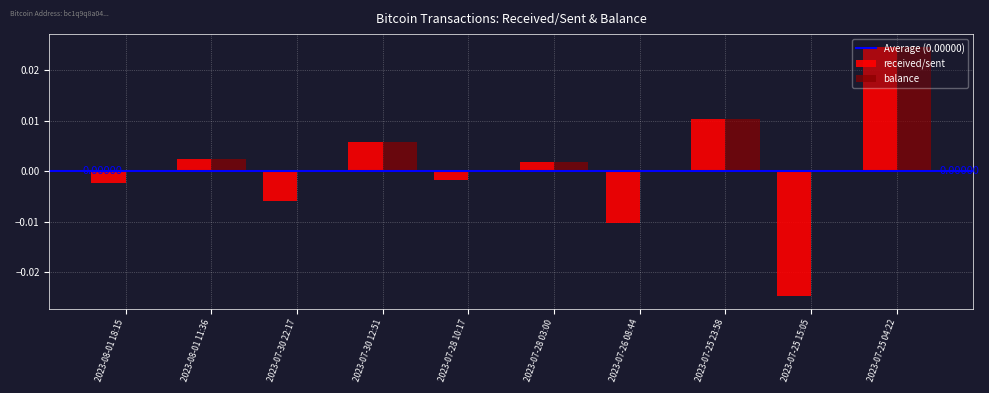

Which series has the largest total across all categories?

balance